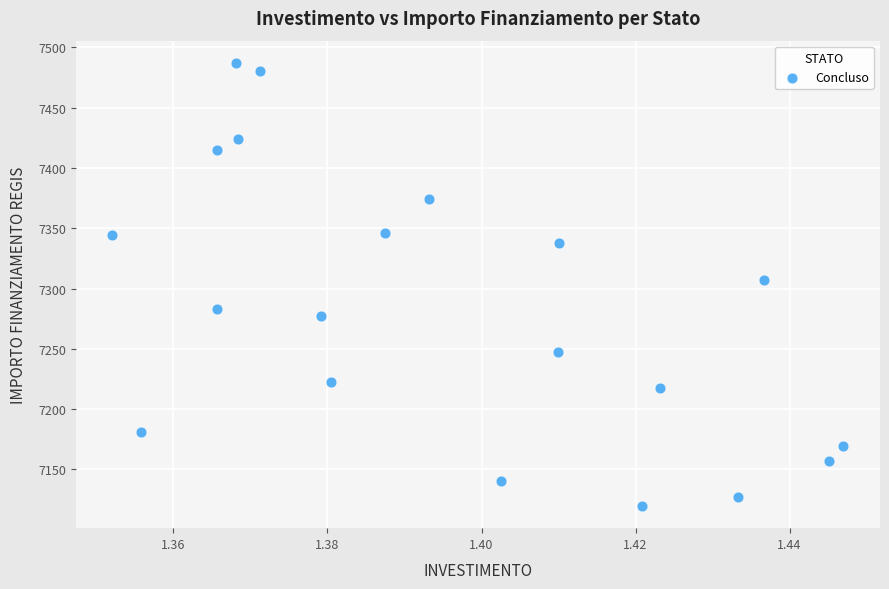

List the coordinates of all points as (X, Y) pairs, reading left to right.

(1.4, 7344.0)  (1.4, 7180.9)  (1.4, 7415.1)  (1.4, 7283.4)  (1.4, 7487.3)  (1.4, 7424.4)  (1.4, 7480.6)  (1.4, 7277.1)  (1.4, 7222.8)  (1.4, 7345.7)  (1.4, 7374.7)  (1.4, 7140.1)  (1.4, 7247.5)  (1.4, 7338.0)  (1.4, 7119.6)  (1.4, 7217.9)  (1.4, 7127.0)  (1.4, 7306.7)  (1.4, 7156.8)  (1.4, 7169.2)